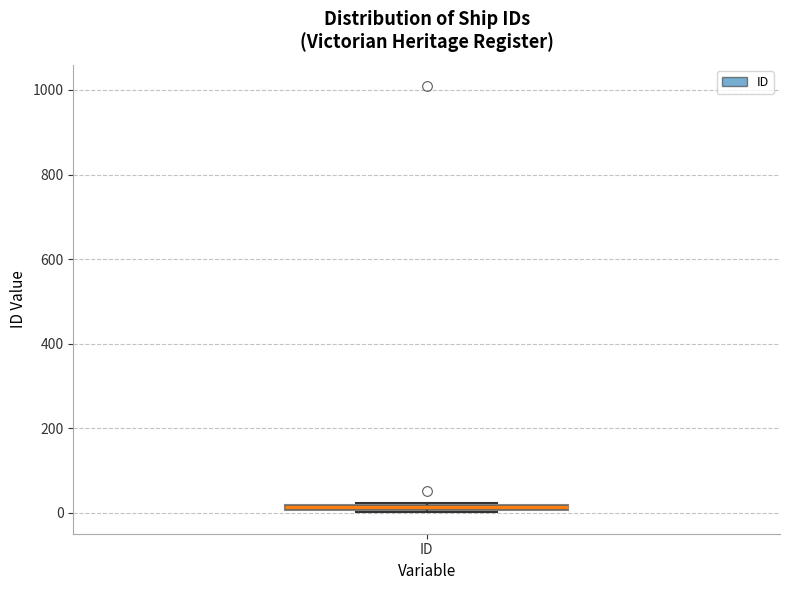

Where is the upper edge of the box for ID on the y-axis? The values are not printed on the chart, so give them approximately, as read against the axis.

20